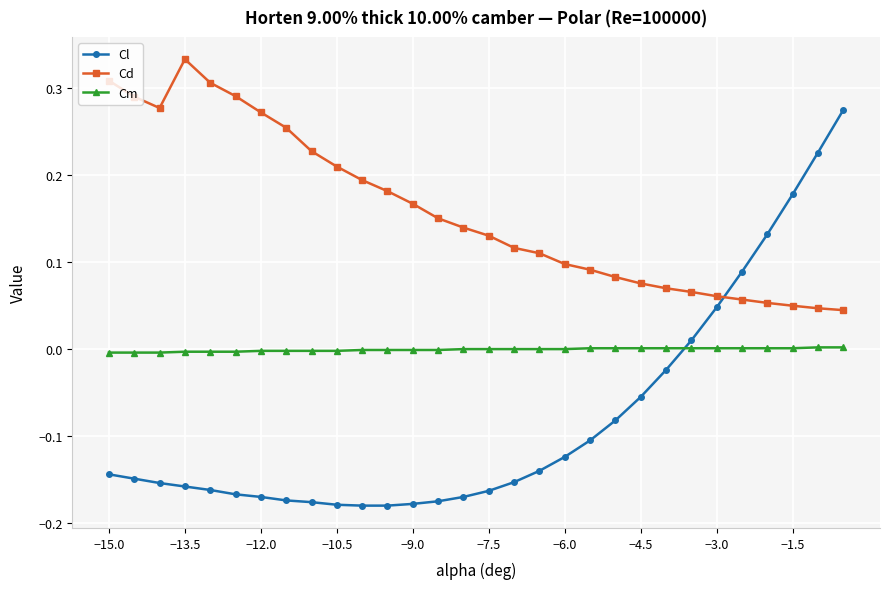

What is the sum of all Cl values?

-2.4